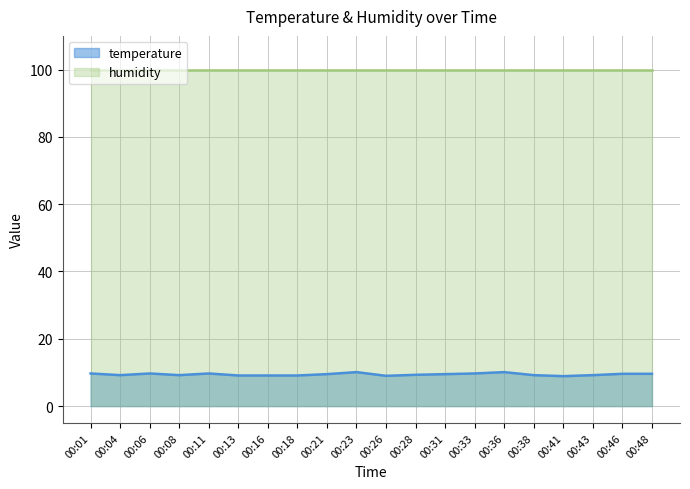

The chart shows a value of 3.4 at 00:41. True or false?

False